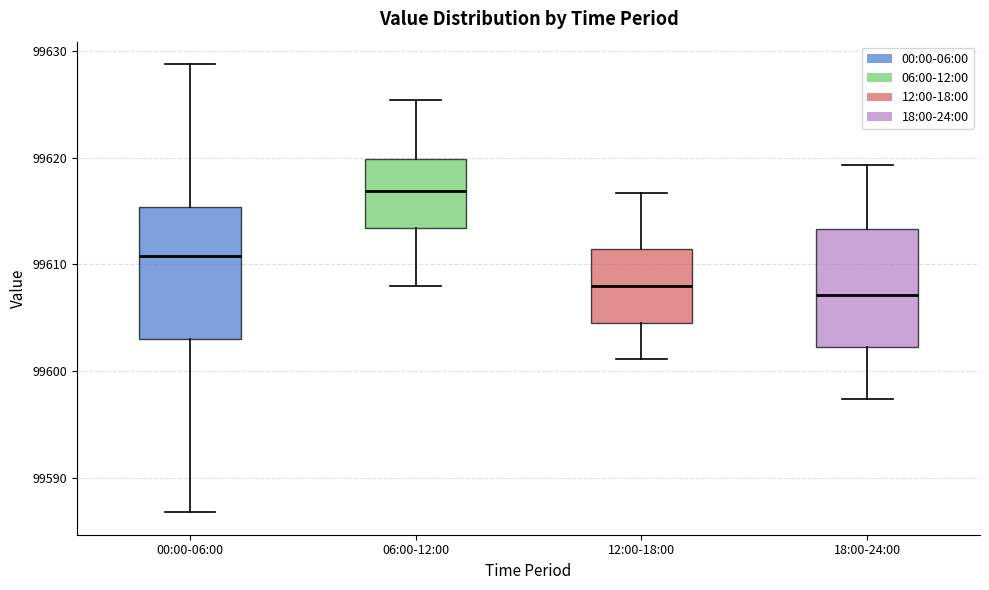

Reading left to right, read every box against the y-axis: the position of its median line, the range the box covers, and the ends of its whiskers. The values are not printed on the chart, so give them approximately, as read against the axis.

00:00-06:00: median 99611, box 99603 to 99615, whiskers 99587 to 99629
06:00-12:00: median 99617, box 99613 to 99620, whiskers 99608 to 99625
12:00-18:00: median 99608, box 99605 to 99611, whiskers 99601 to 99617
18:00-24:00: median 99607, box 99602 to 99613, whiskers 99597 to 99619